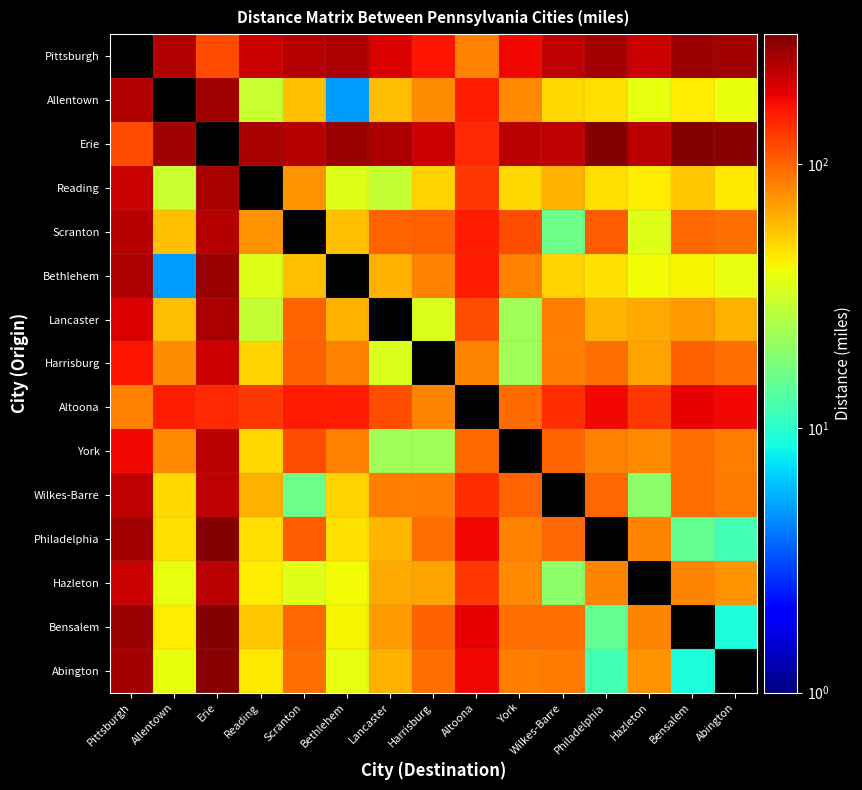

What is the difference between the highest and lowest values at Allentown?

257.0